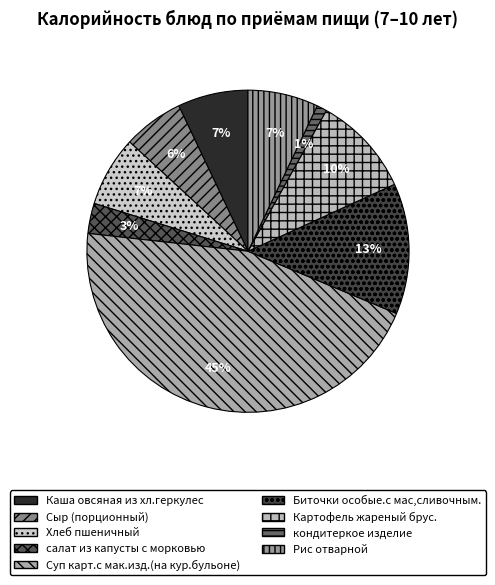

True or false: салат из капусты с морковью accounts for 12% of the total.

False